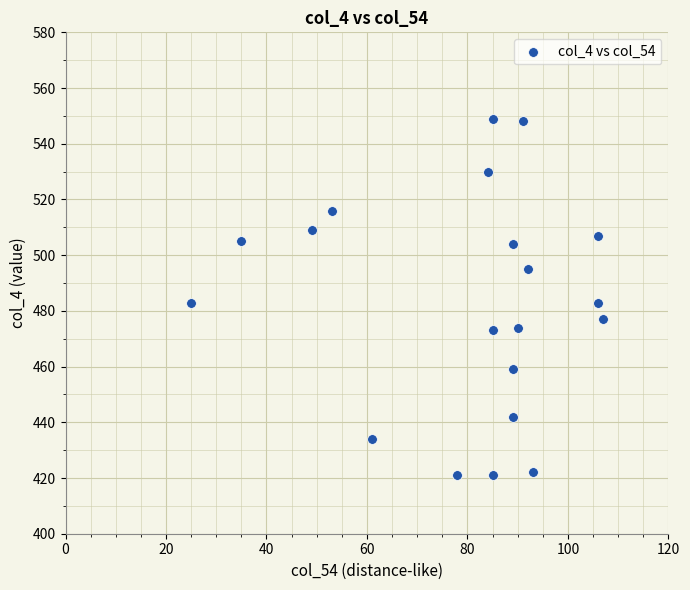

What is the range of Y values (max minus min)?

128